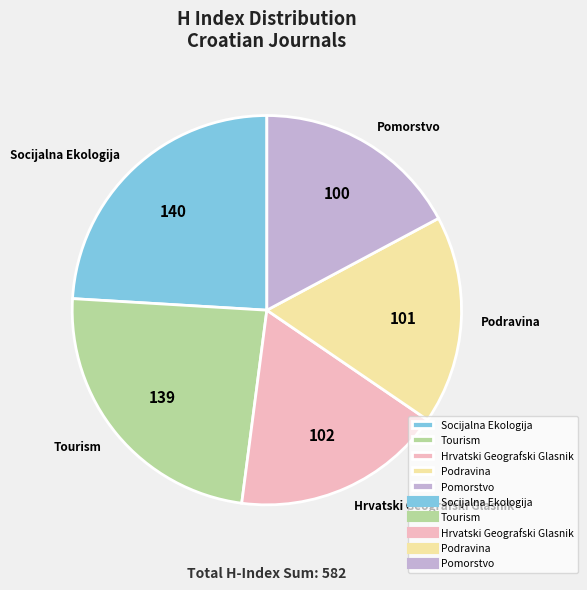

Approximately how many times larger is the value at Pomorstvo compared to Podravina?

1.0